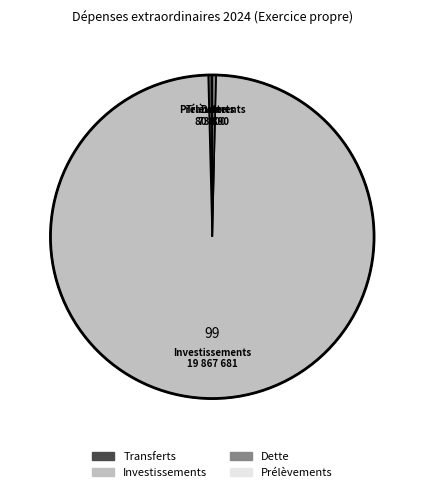

True or false: Dette accounts for 10% of the total.

False